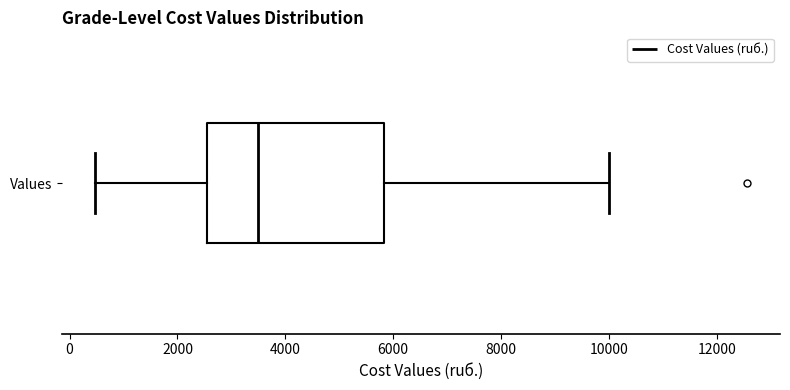

Transcribe this box plot: give where the median line is, the range the box spans, and where the two whiskers end, as read against the x-axis. The values are not printed on the chart, so give them approximately, as read against the axis.

median 3400, box 2600 to 5800, whiskers 400 to 10000